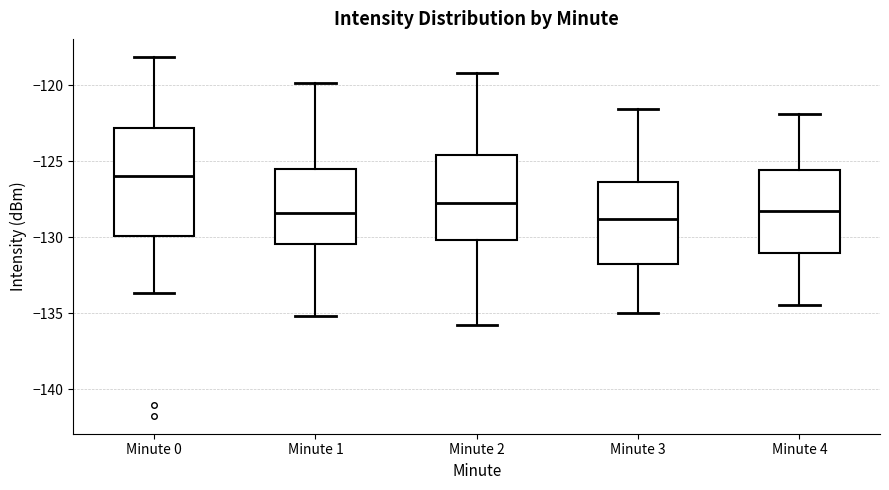

Reading left to right, read every box against the y-axis: the position of its median line, the range the box covers, and the ends of its whiskers. The values are not printed on the chart, so give them approximately, as read against the axis.

Minute 0: median -126.0, box -130.0 to -123.0, whiskers -133.5 to -118.0
Minute 1: median -128.5, box -130.5 to -125.5, whiskers -135.0 to -120.0
Minute 2: median -127.5, box -130.0 to -124.5, whiskers -136.0 to -119.0
Minute 3: median -129.0, box -132.0 to -126.5, whiskers -135.0 to -121.5
Minute 4: median -128.5, box -131.0 to -125.5, whiskers -134.5 to -122.0